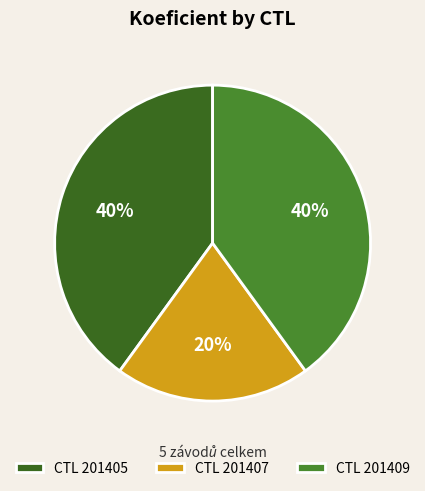

The CTL 201405 slice represents 40% of the pie. True or false?

True